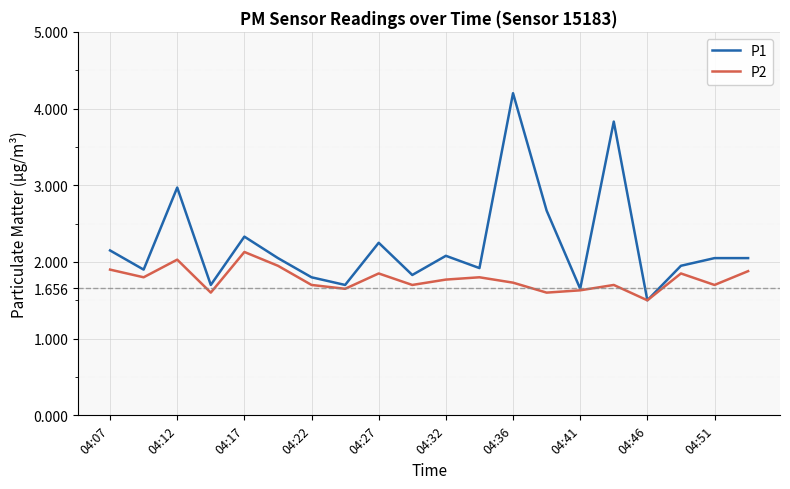

What is the minimum value for P1?

1.5